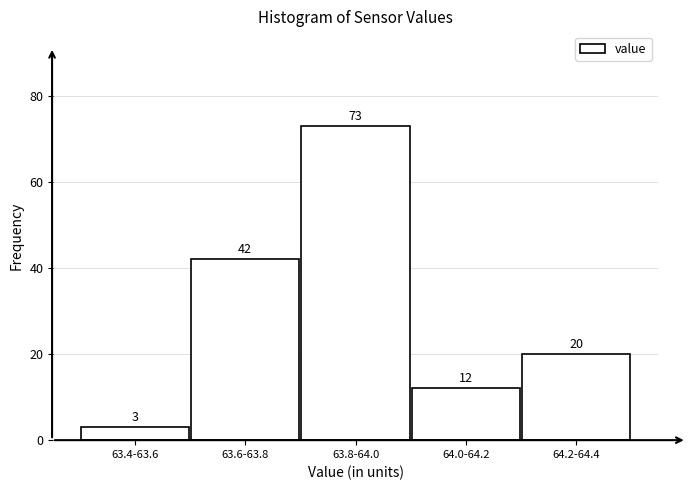

Reading left to right, extract all data points from this chart.

3	42	73	12	20